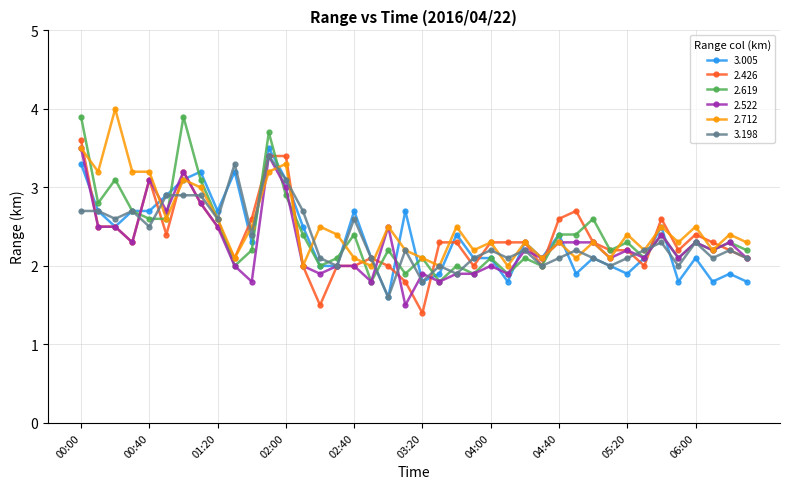

How many distinct data groups are displayed?

6